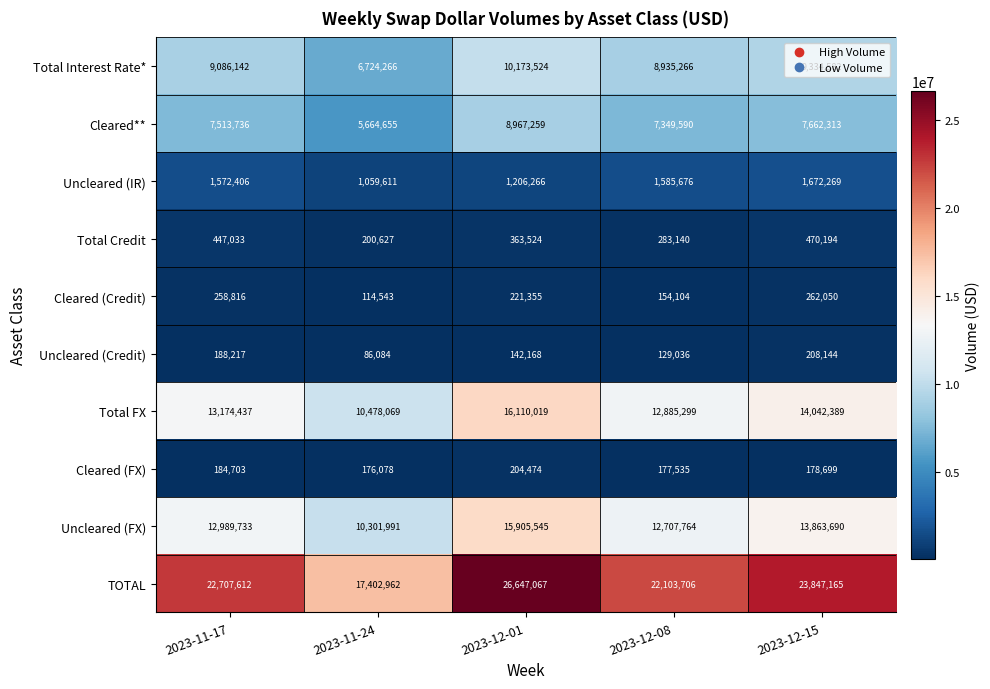

The value of Uncleared (FX) at 2023-12-15 is 8147812. True or false?

False